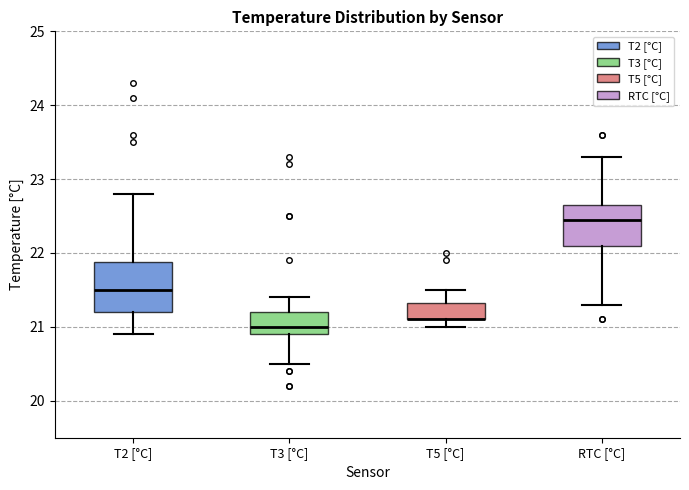

Reading left to right, read every box against the y-axis: the position of its median line, the range the box covers, and the ends of its whiskers. The values are not printed on the chart, so give them approximately, as read against the axis.

T2 [°C]: median 21.5, box 21.2 to 21.9, whiskers 20.9 to 22.8
T3 [°C]: median 21.0, box 20.9 to 21.2, whiskers 20.5 to 21.4
T5 [°C]: median 21.1 (drawn on the box's lower edge), box 21.1 to 21.3, whiskers 21.0 to 21.5
RTC [°C]: median 22.5, box 22.1 to 22.7, whiskers 21.3 to 23.3